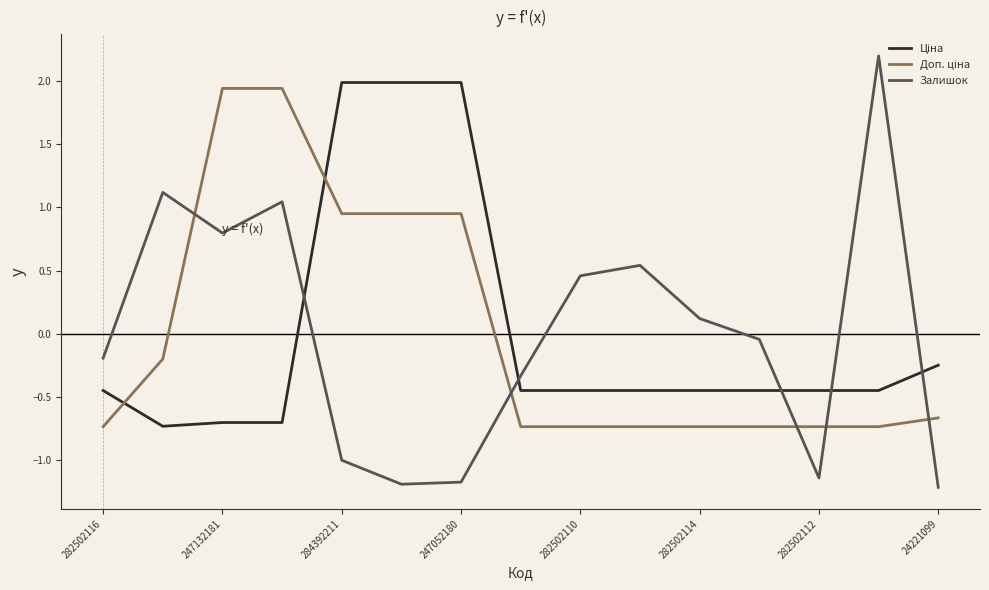

What is the smallest value displayed?

-1.2